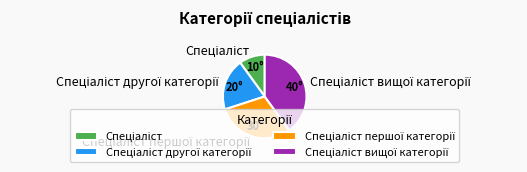

Count the number of slices in the pie.

4